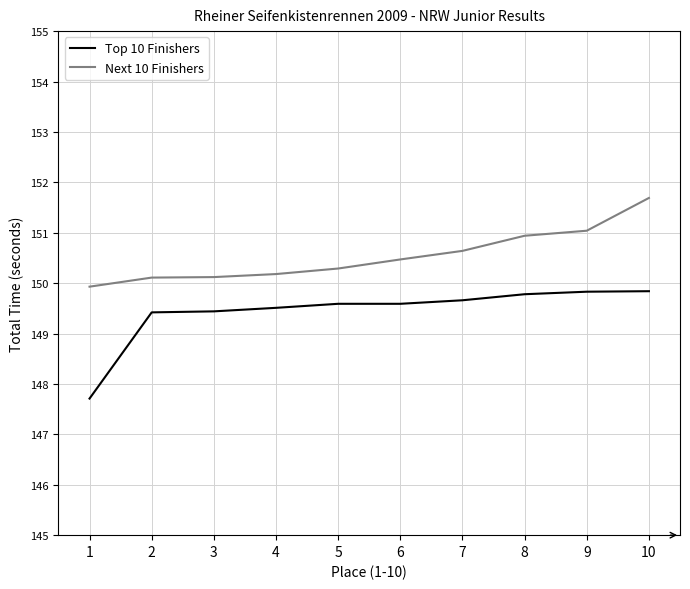

What is the total value across all series at 6?

300.1